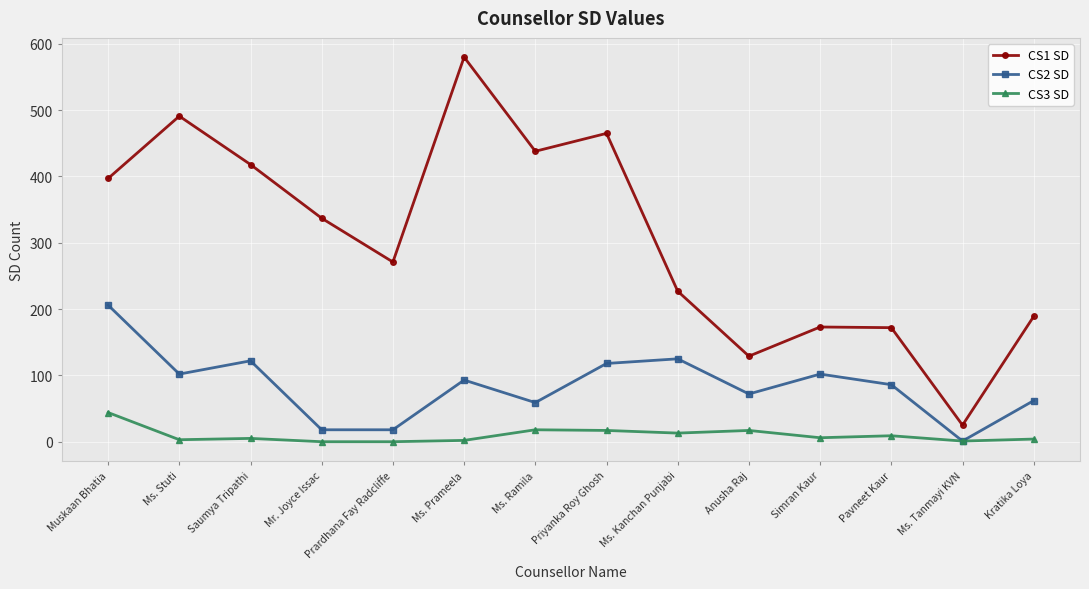

How many categories are shown in the chart?

14